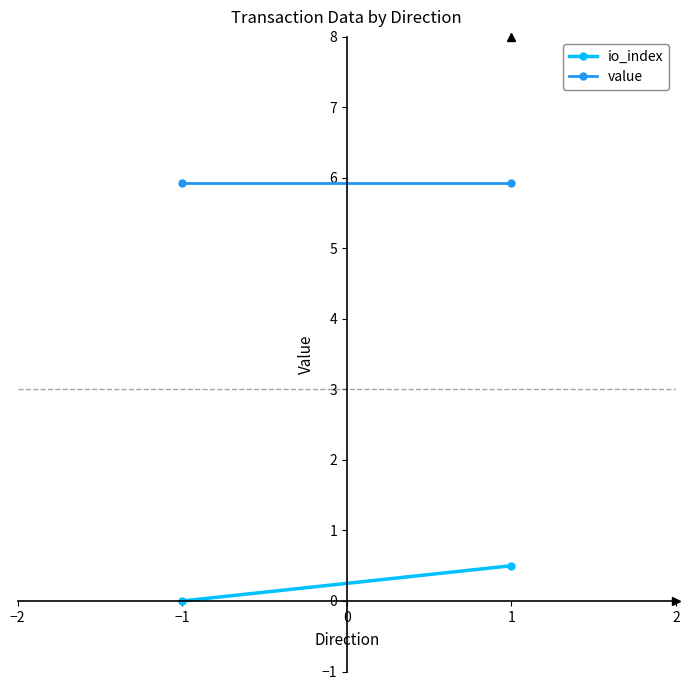

Which series has the largest range (max minus min)?

io_index